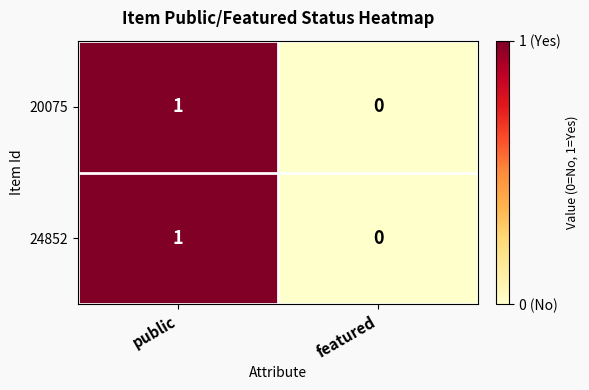

Reading right to left, transcribe all the data shown in this chart.

20075: featured=0	public=1
24852: featured=0	public=1